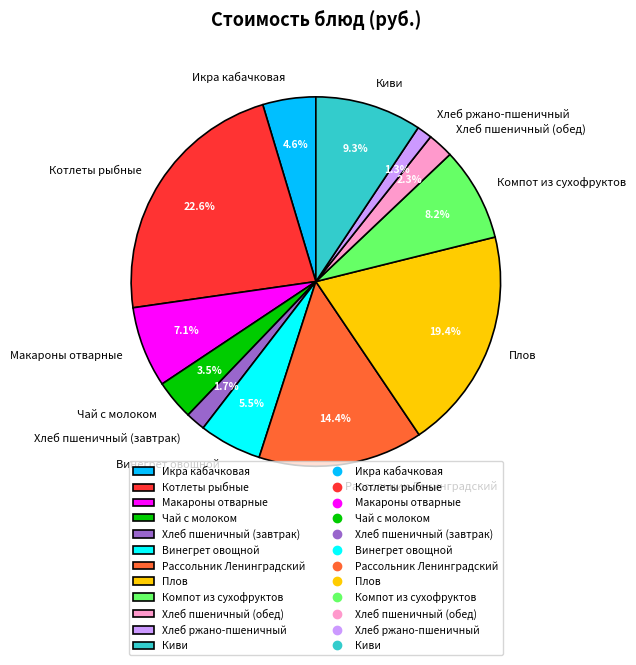

To the nearest percent, what is the combined percentage of Икра кабачковая and Хлеб ржано-пшеничный?

6%